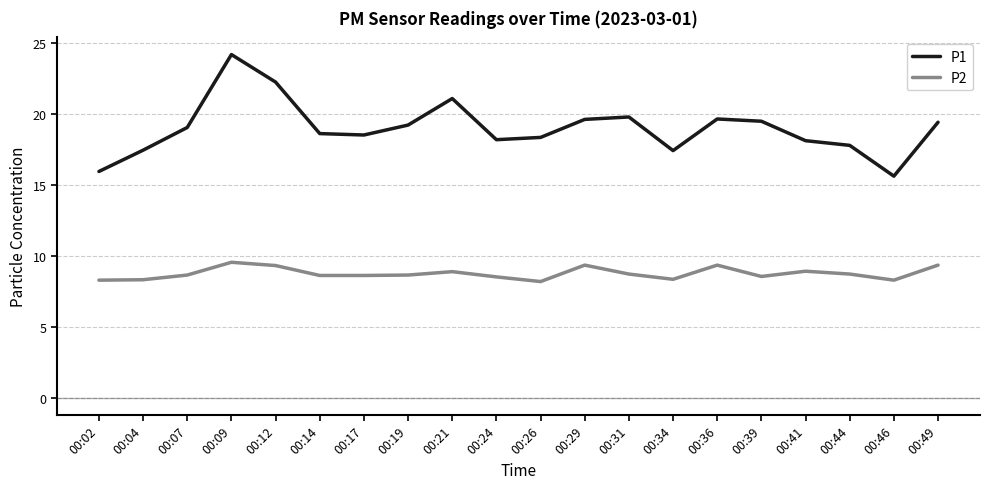

List the series in order of their peak value, highest first.

P1, P2